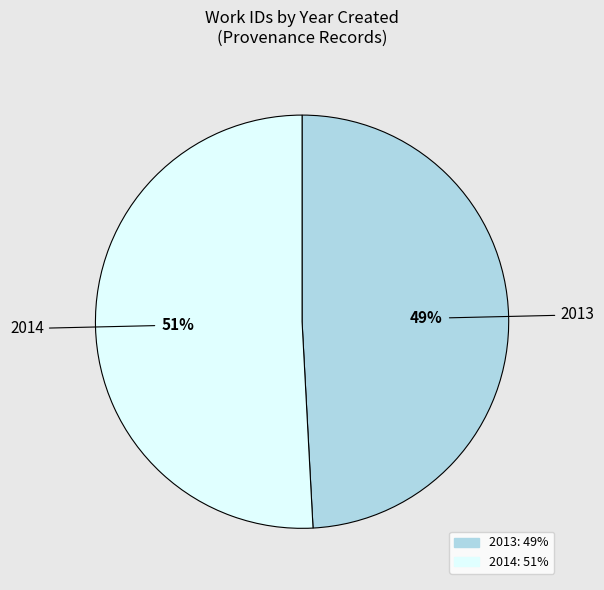

Does 2014 represent more than half of the total?

Yes